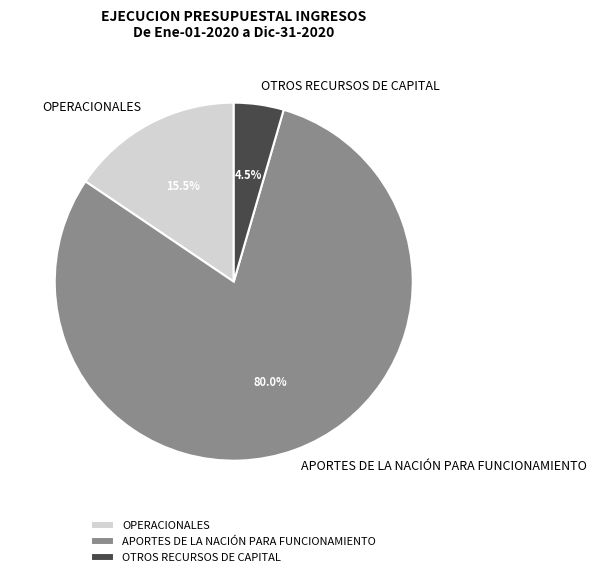

What is the total percentage of OTROS RECURSOS DE CAPITAL and OPERACIONALES?

20.0%